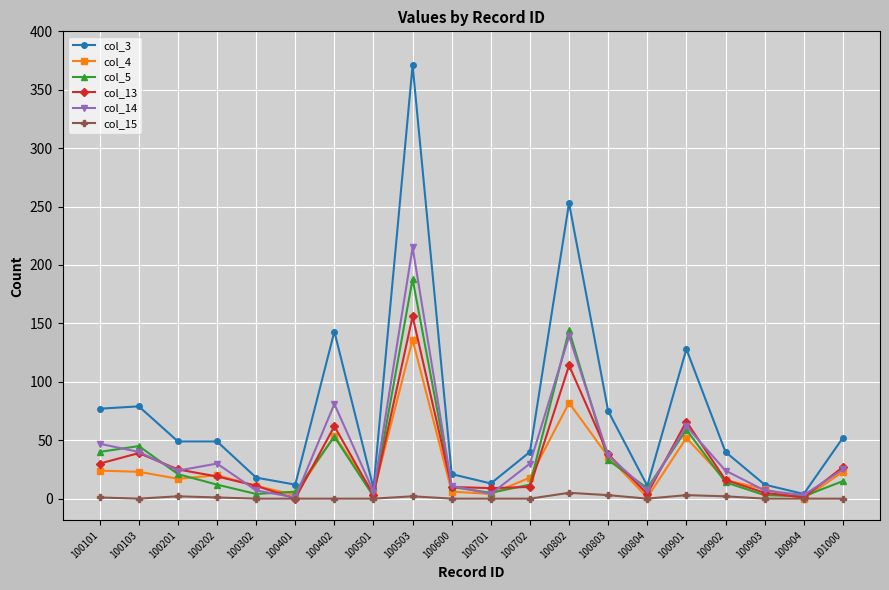

True or false: col_5 and col_4 cross at least once.

True